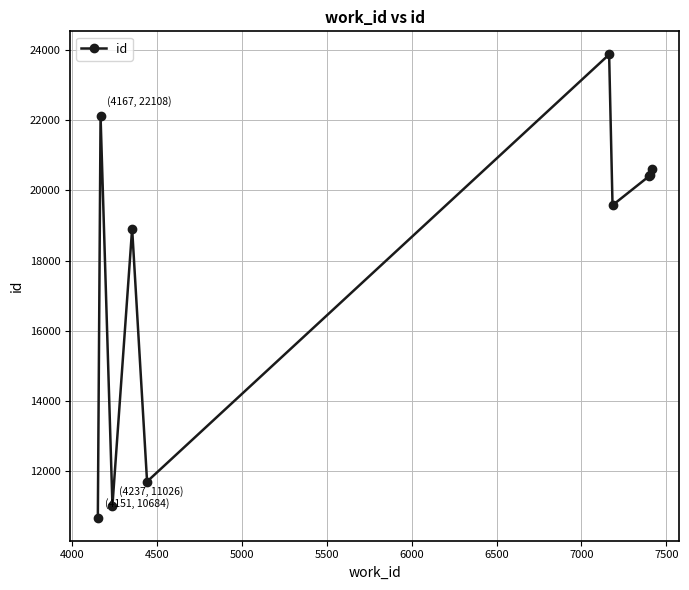

What is the difference between the maximum and minimum values?

13179